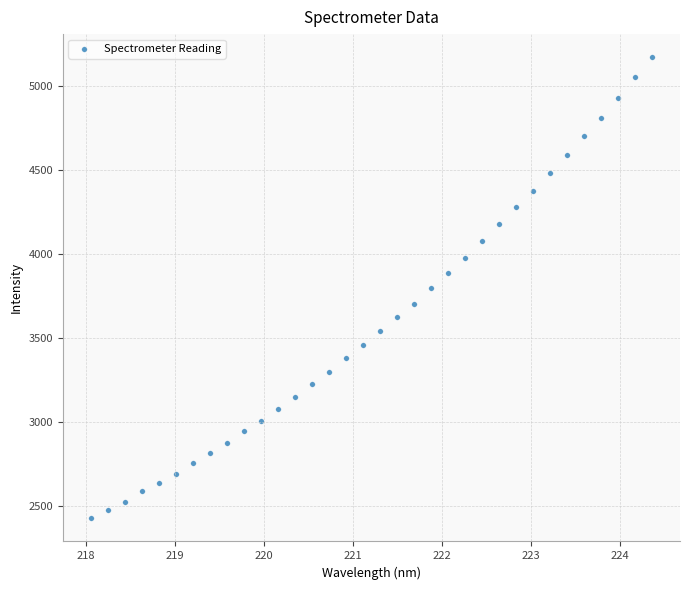

What is the range of Y values (max minus min)?

2746.9